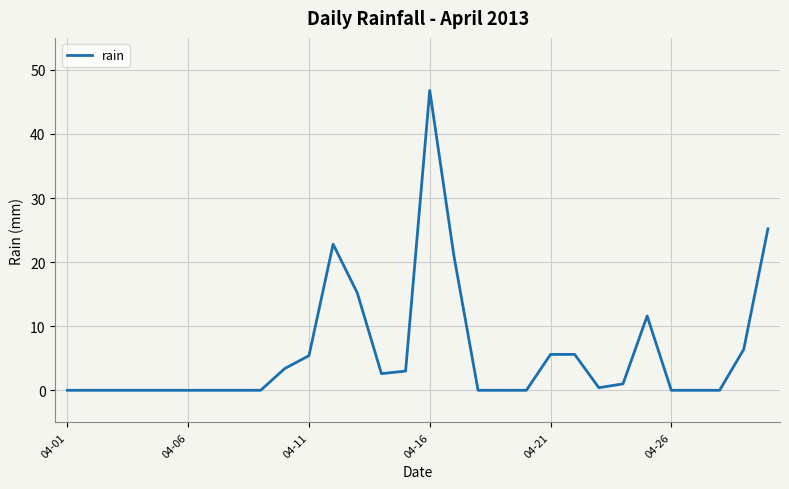

What is the maximum value shown in the chart?

46.8